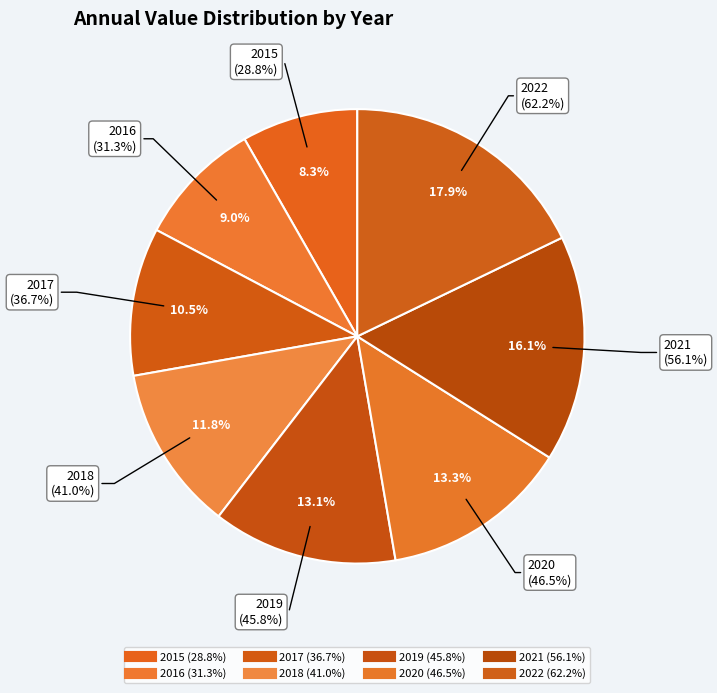

What percentage is the 2017 slice, to the nearest percent?

11%